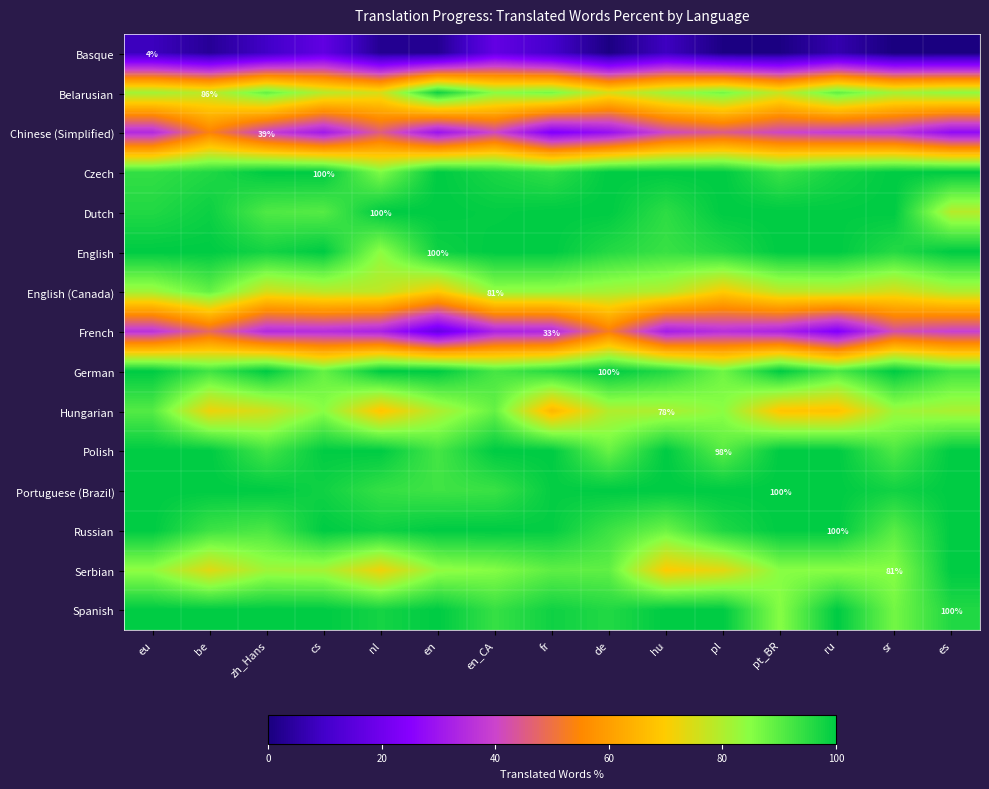

What is the total value across all series at be?

1199.1